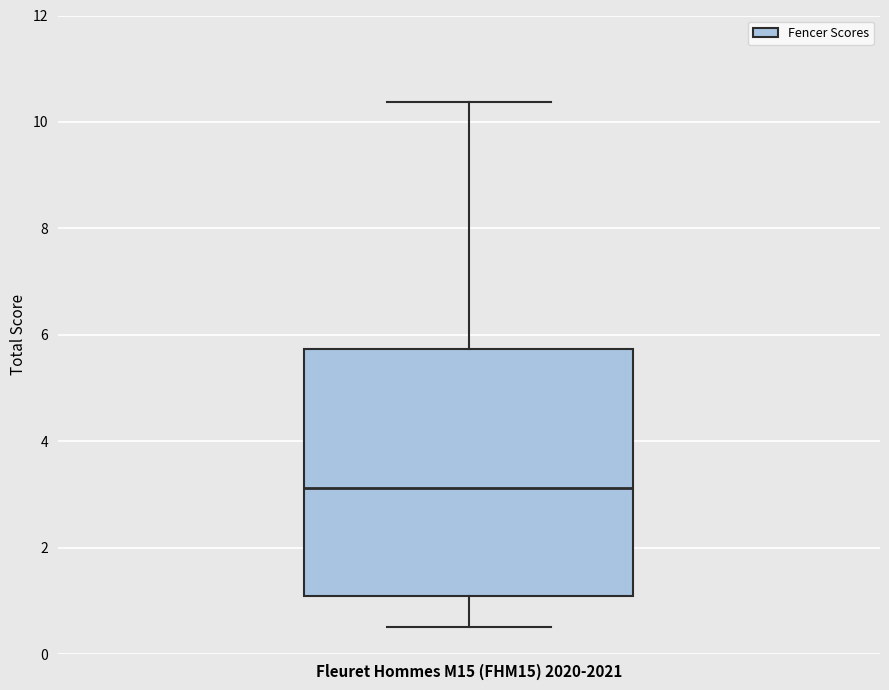

Read this box plot against the y-axis: the position of the median line, the range covered by the box, and the ends of both whiskers. The values are not printed on the chart, so give them approximately, as read against the axis.

median 3.2, box 1.2 to 5.8, whiskers 0.6 to 10.4